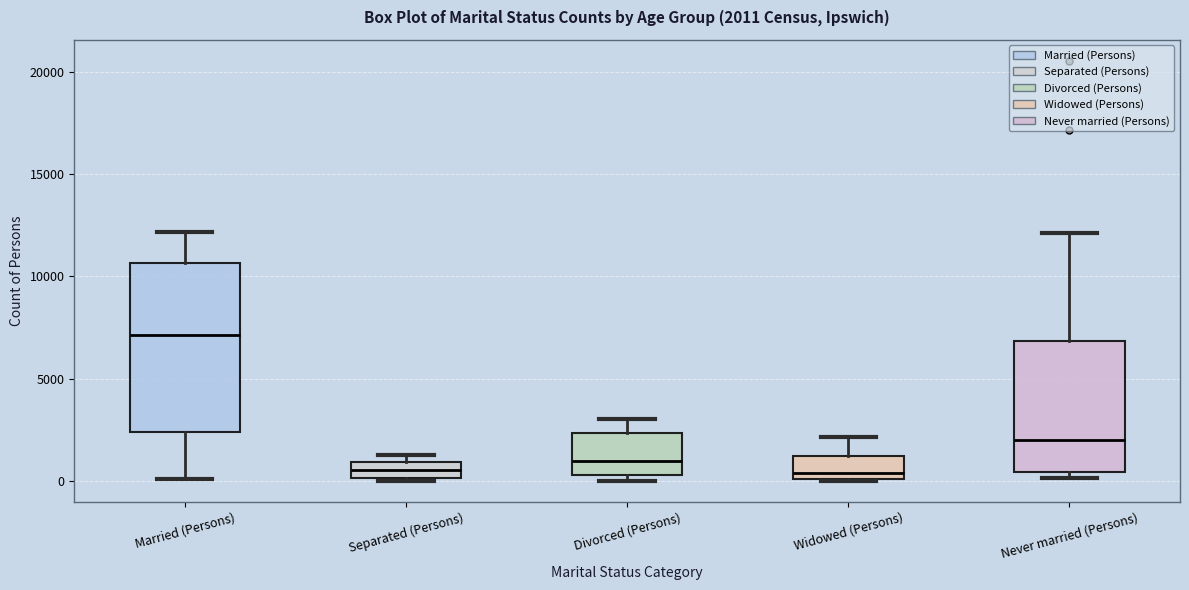

Which box's median line is the highest?

Married (Persons)